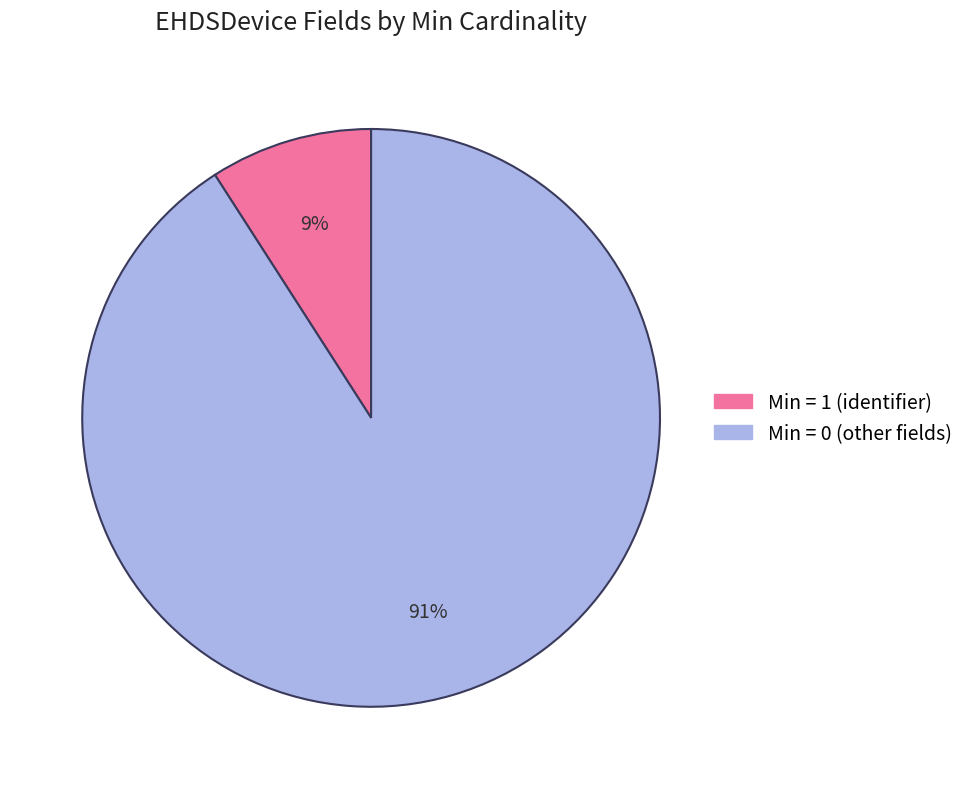

To the nearest percent, what is the difference between the largest and smallest slice percentages?

82%